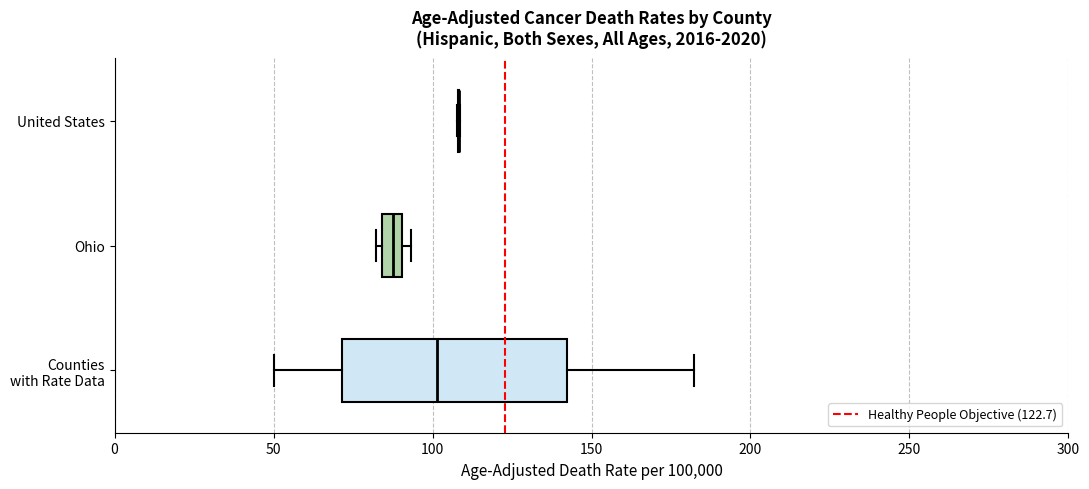

Where does the left whisker of the box for Counties with Rate Data end on the x-axis? The values are not printed on the chart, so give them approximately, as read against the axis.

50